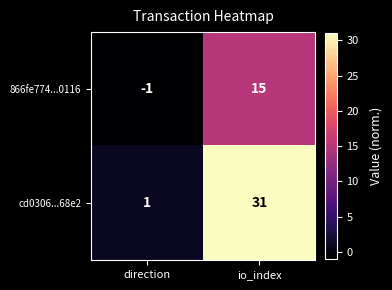

What is the difference between the 866fe774...0116 values at direction and io_index?

16